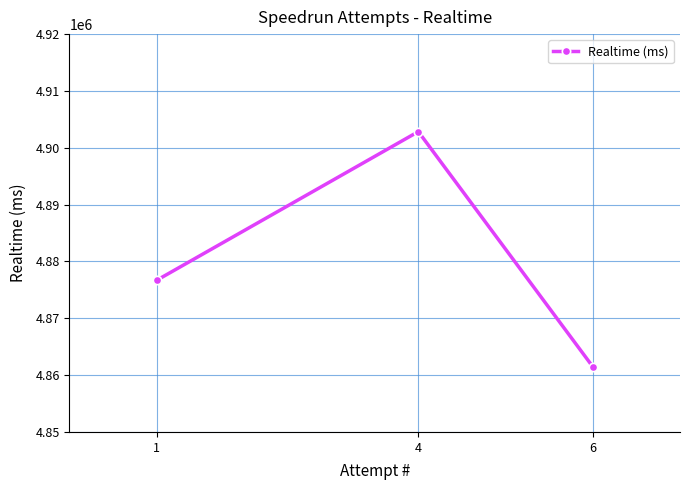

What is the approximate value at 4?

4902841